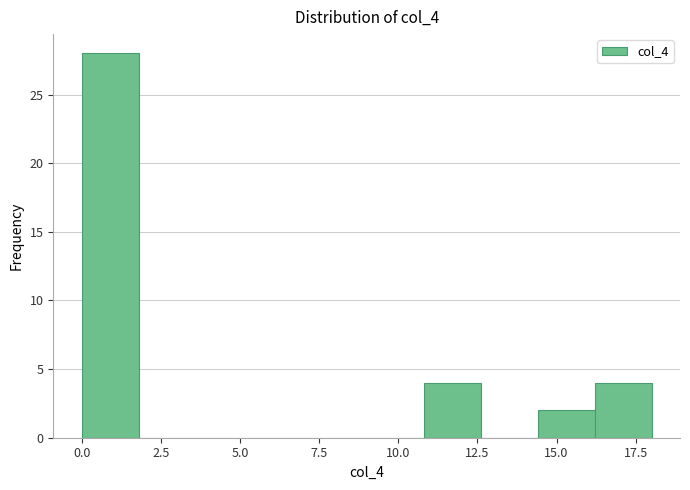

Read against the x-axis, roughly where is the centre of the tallest bar?

1.0